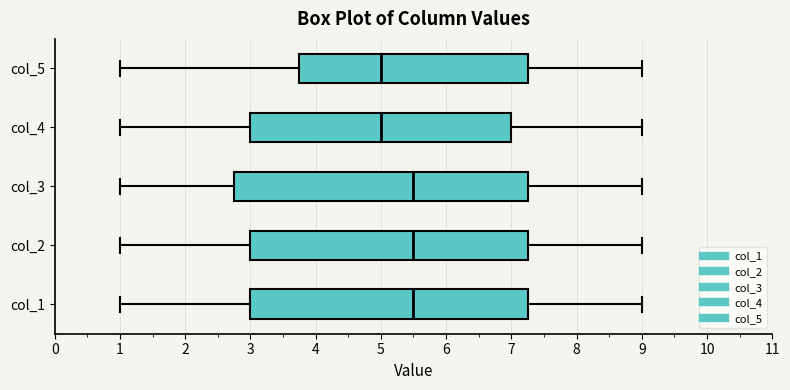

Where does the median line of the box for col_2 sit on the x-axis? The values are not printed on the chart, so give them approximately, as read against the axis.

5.5